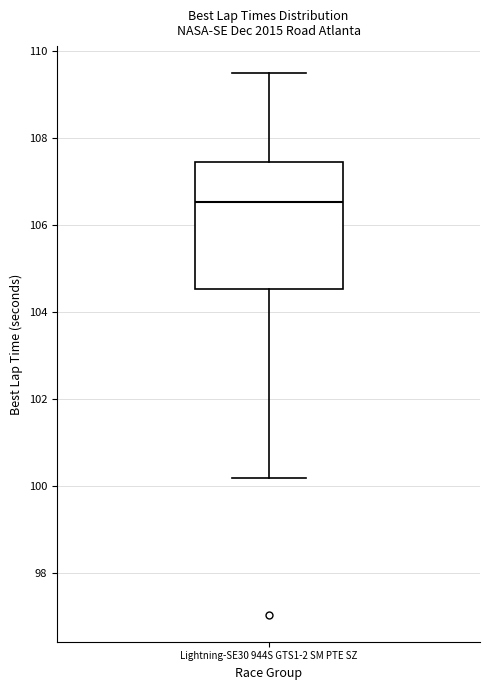

Read this box plot against the y-axis: the position of the median line, the range covered by the box, and the ends of both whiskers. The values are not printed on the chart, so give them approximately, as read against the axis.

median 106.6, box 104.6 to 107.4, whiskers 100.2 to 109.6